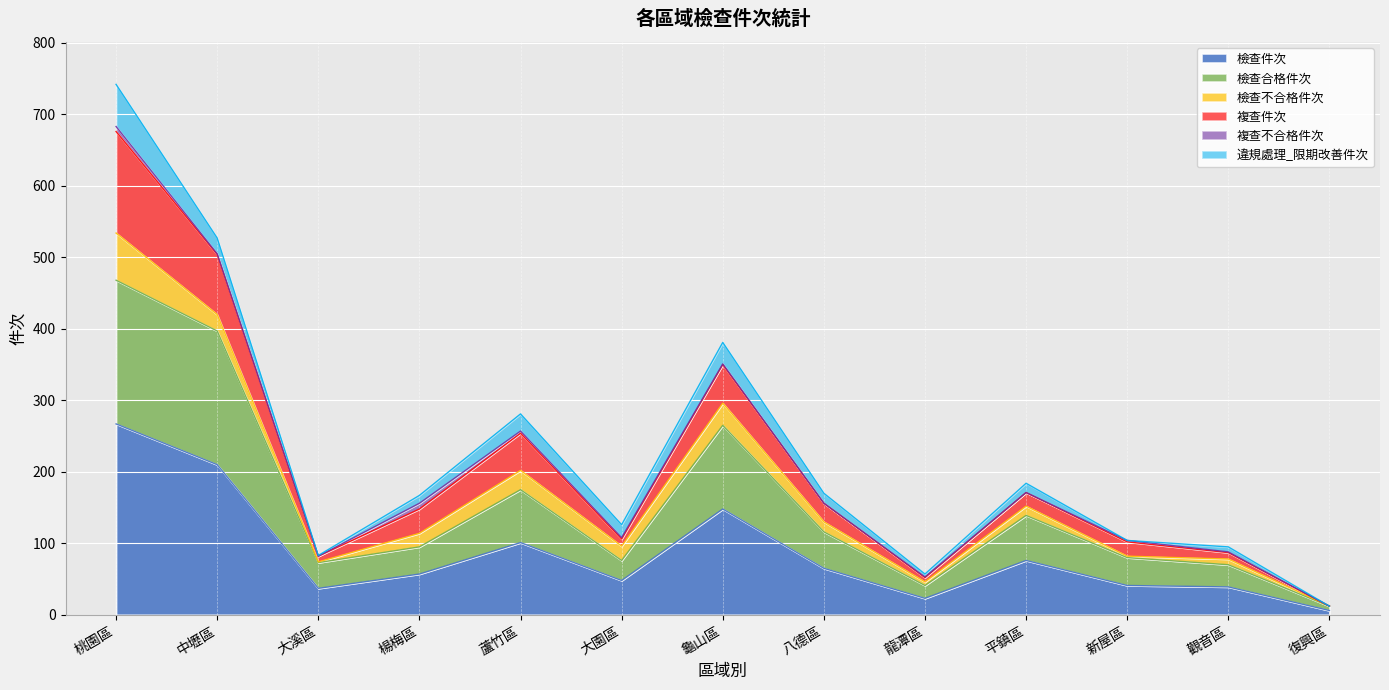

Which has a higher value, 復興區 or 新屋區?

新屋區